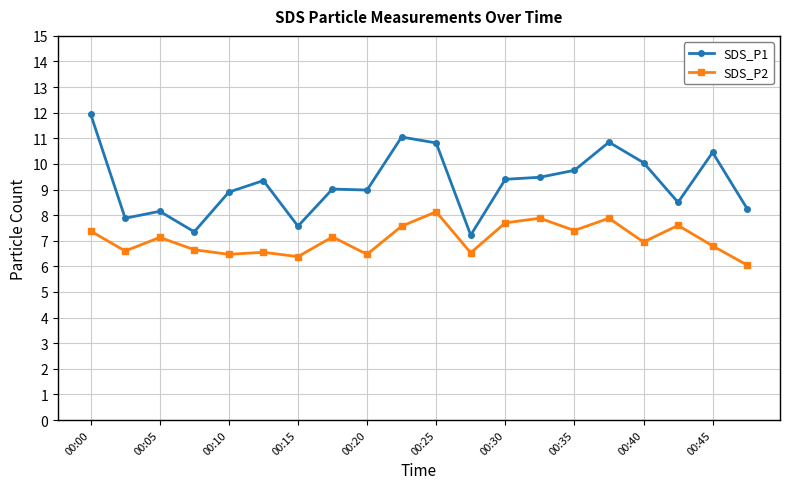

What is the highest value of the SDS_P2 series?

8.1